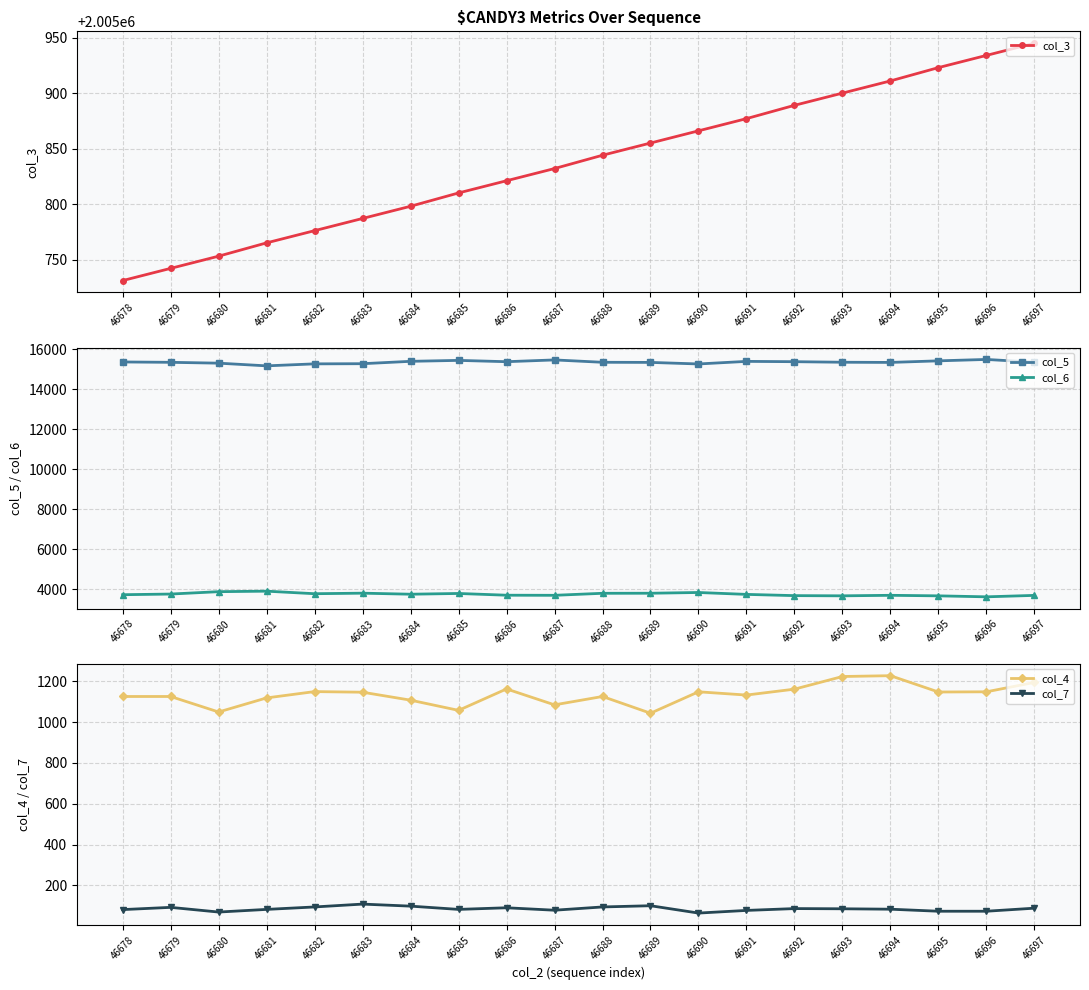

What are all the series names shown in the legend?

col_3, col_5, col_6, col_4, col_7